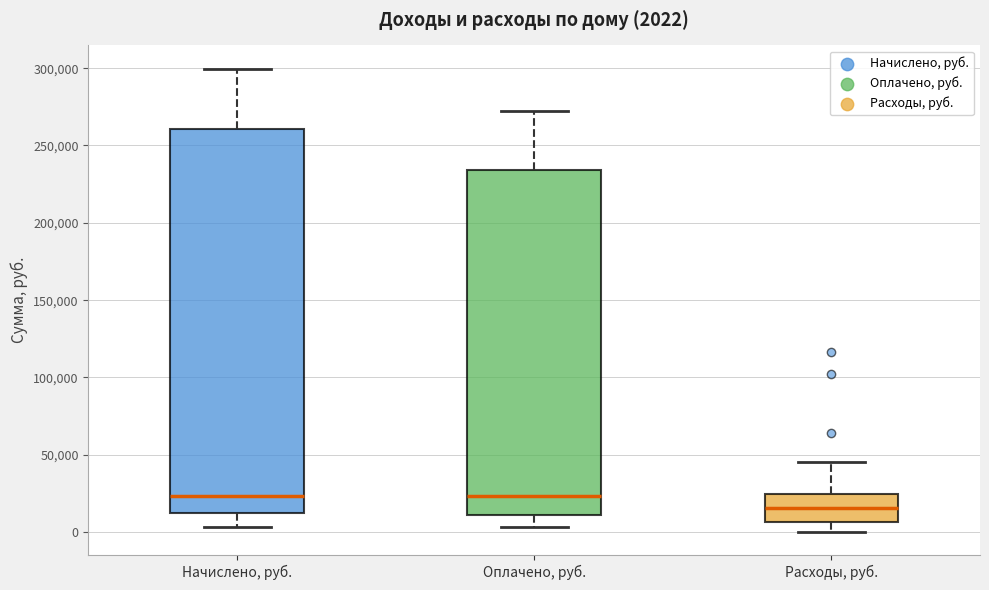

Which box is the tallest, from its lower edge to its upper edge?

Начислено, руб.